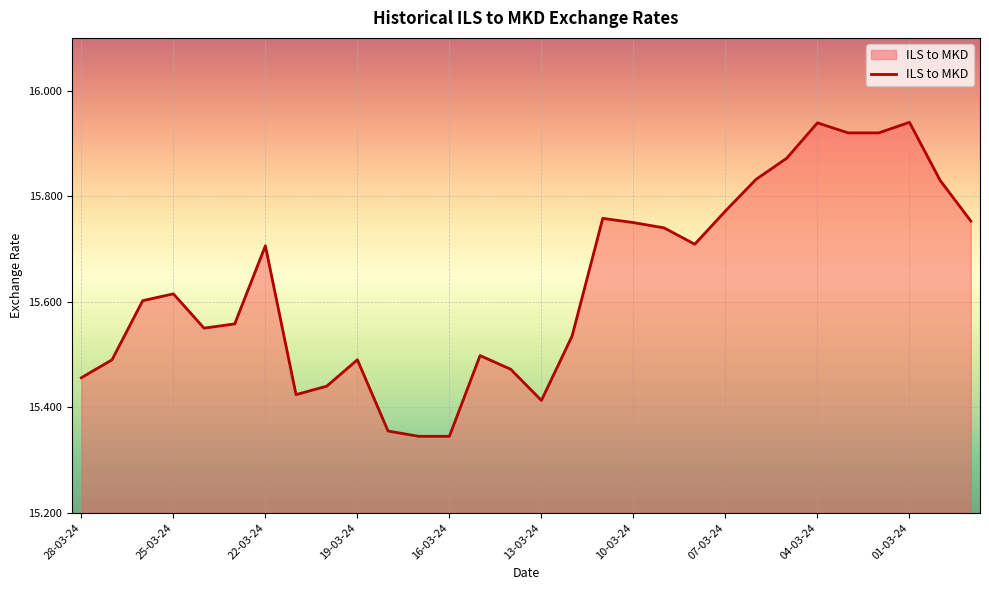

What is the difference between the maximum and minimum values?

0.6